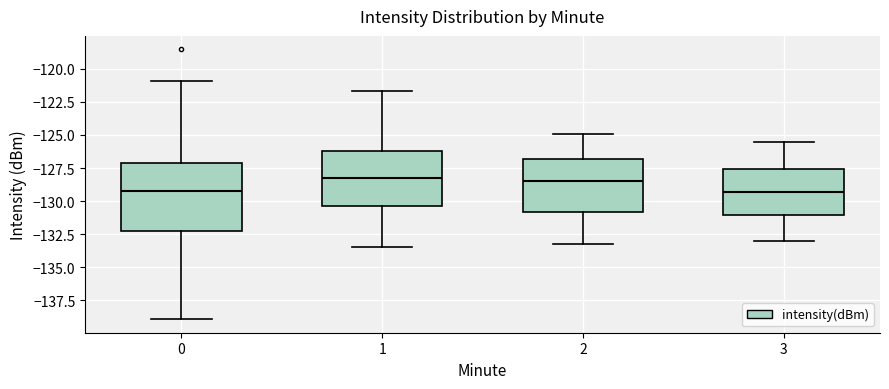

Reading left to right, transcribe this box plot: for each box, give where its median line is, the range the box spans, and where its two whiskers end, as read against the y-axis. The values are not printed on the chart, so give them approximately, as read against the axis.

0: median -129.5, box -132.5 to -127.0, whiskers -139.0 to -121.0
1: median -128.0, box -130.5 to -126.0, whiskers -133.5 to -121.5
2: median -128.5, box -131.0 to -127.0, whiskers -133.0 to -125.0
3: median -129.5, box -131.0 to -127.5, whiskers -133.0 to -125.5